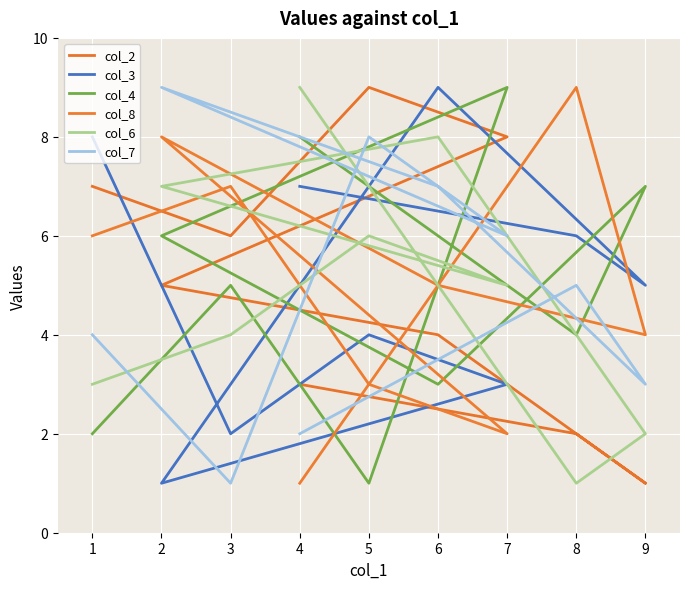

What is the lowest value of the col_7 series?

1